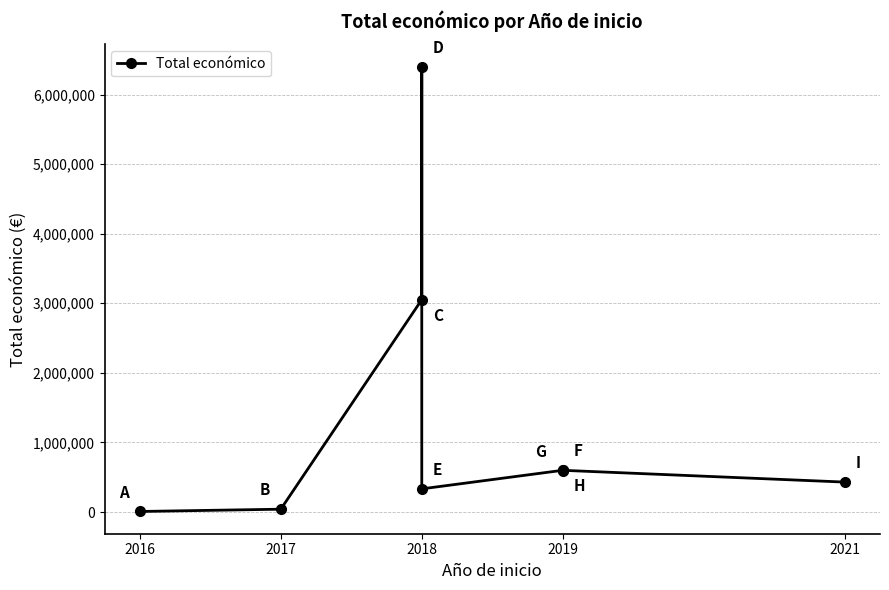

At which label is the value closest to 3204637?

2018